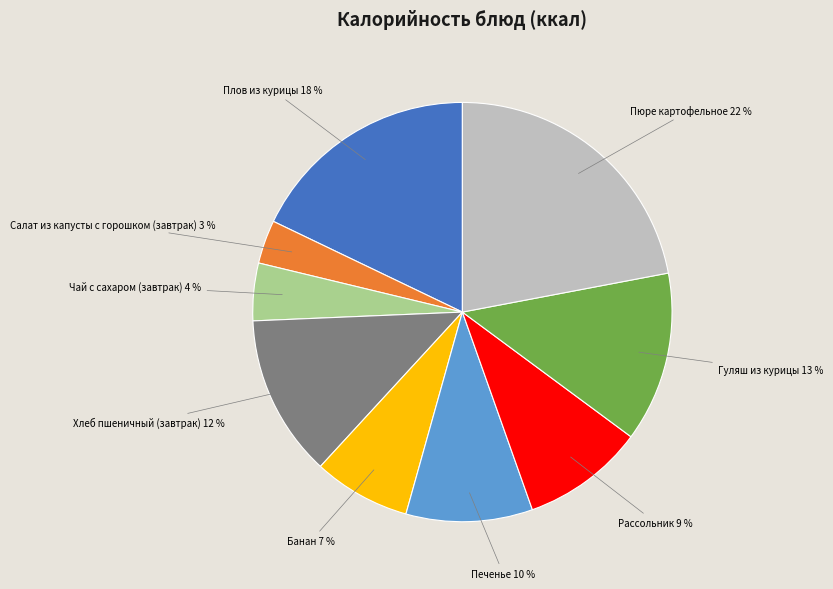

Is Чай с сахаром (завтрак) the majority of the pie?

No